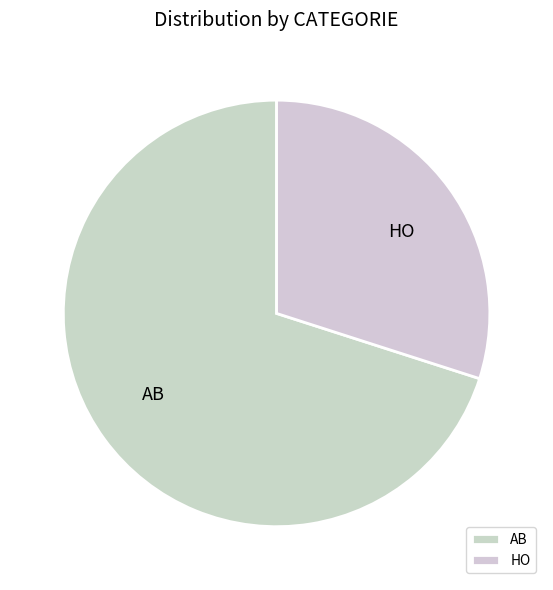

Rank the categories by value from lowest to highest.

HO, AB